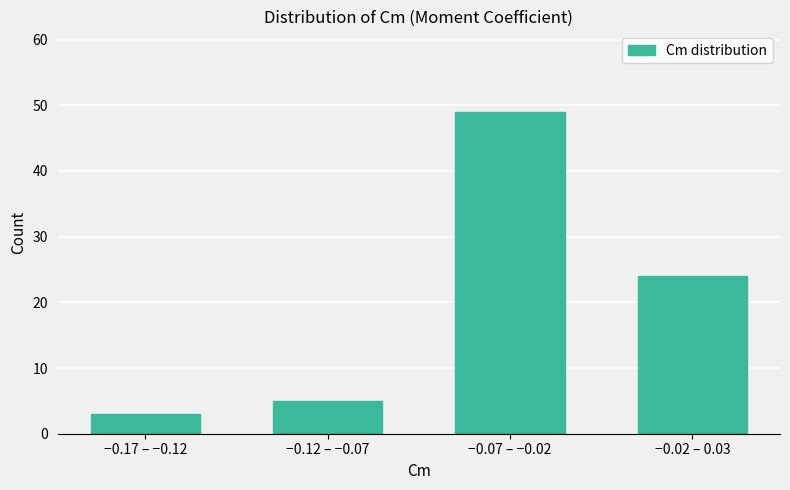

Reading right to left, list all the values displayed in this chart.

24	49	5	3